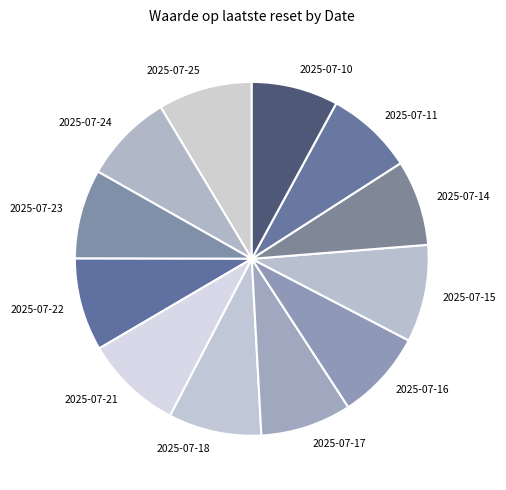

Do 2025-07-18 and 2025-07-17 together represent more than half of the pie?

No